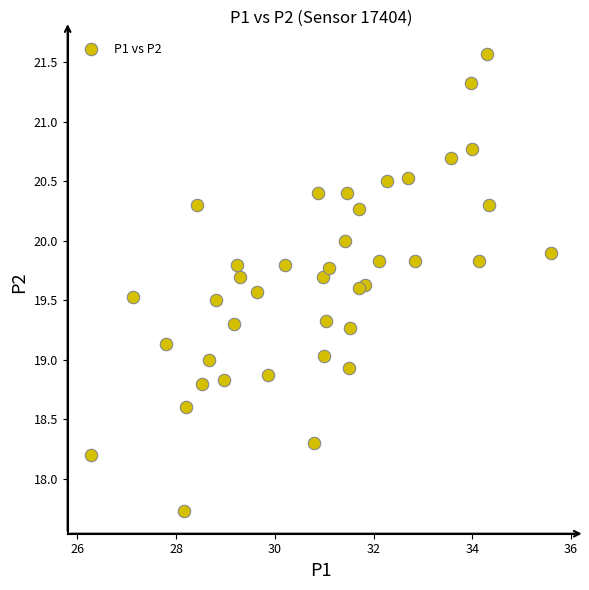

What is the range of Y values (max minus min)?

3.8